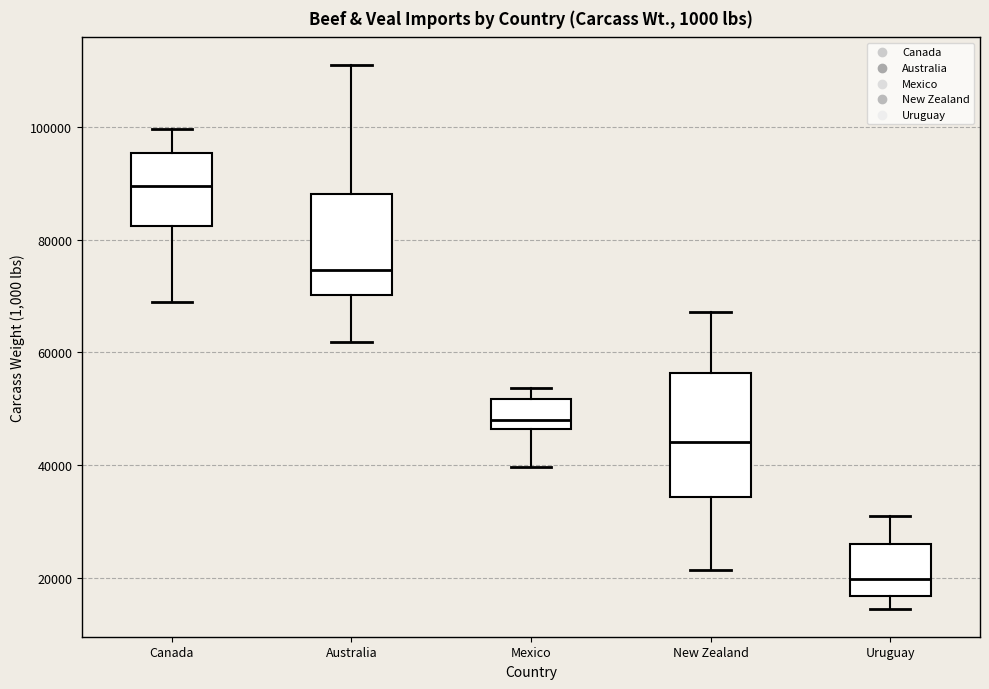

Which box is the tallest, from its lower edge to its upper edge?

New Zealand